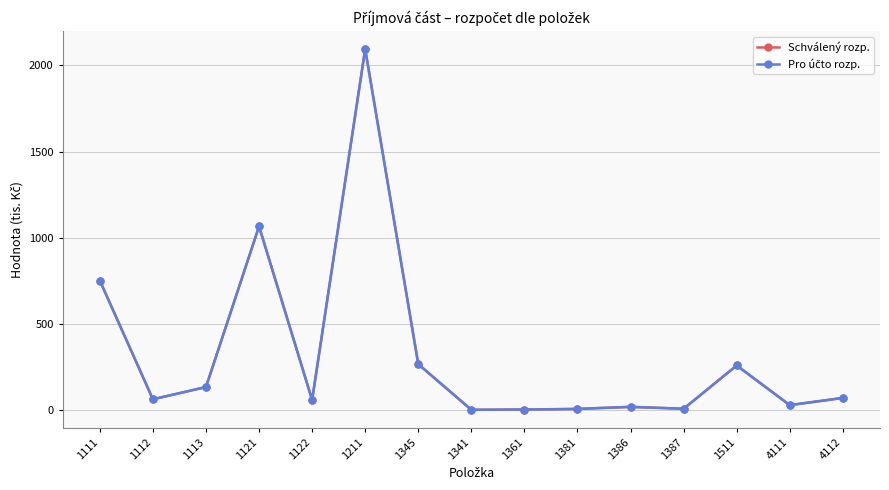

What is the sum of all Pro účto rozp. values?

4847.0